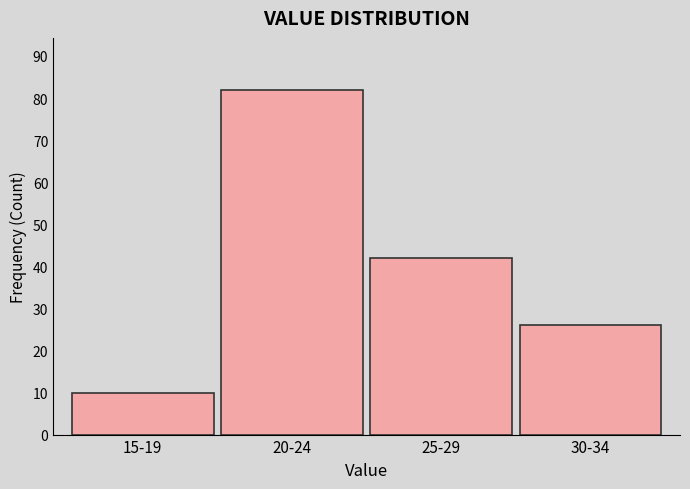

Reading left to right, list all the values displayed in this chart.

15-19=10	20-24=82	25-29=42	30-34=26